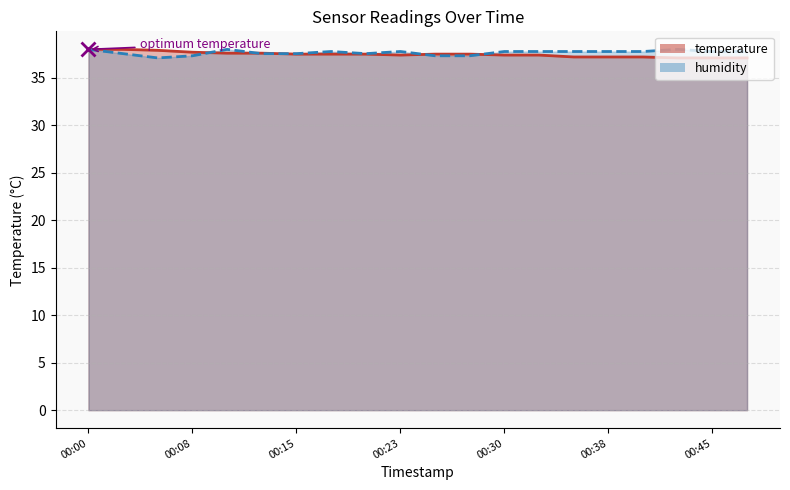

Read the humidity value at 00:08.

37.3